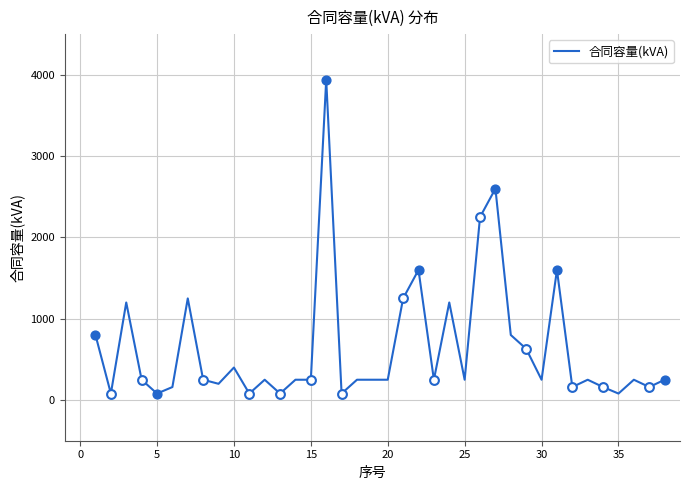

What is the maximum value shown in the chart?

3940